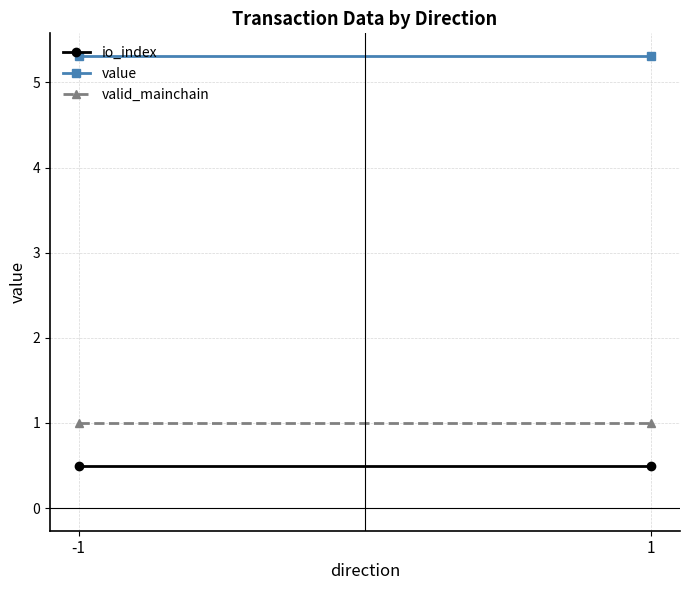

Is the value of io_index at -1 greater than the value of valid_mainchain at -1?

No